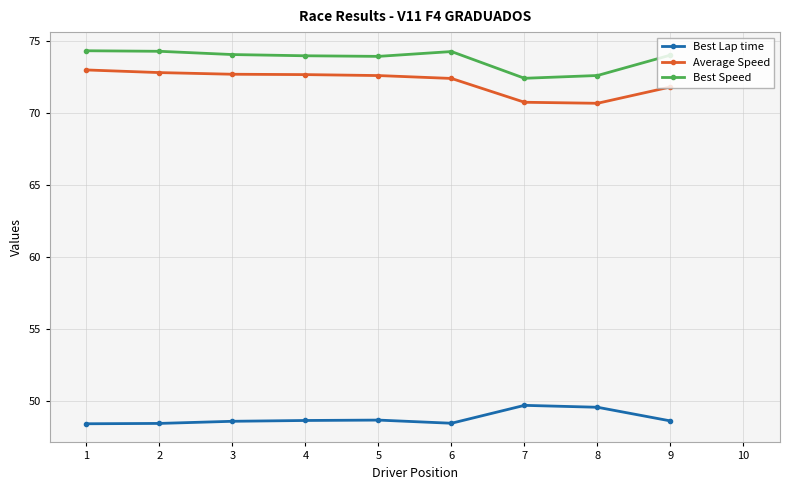

Which series changed the most between 1 and 6?

Average Speed